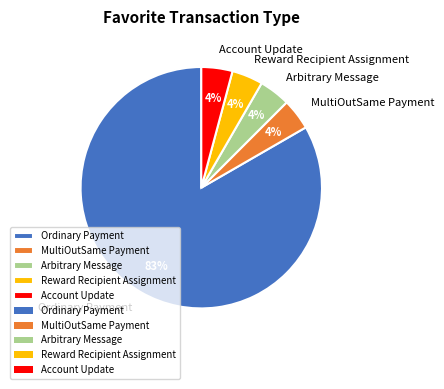

To the nearest percent, what portion does Arbitrary Message represent?

4%